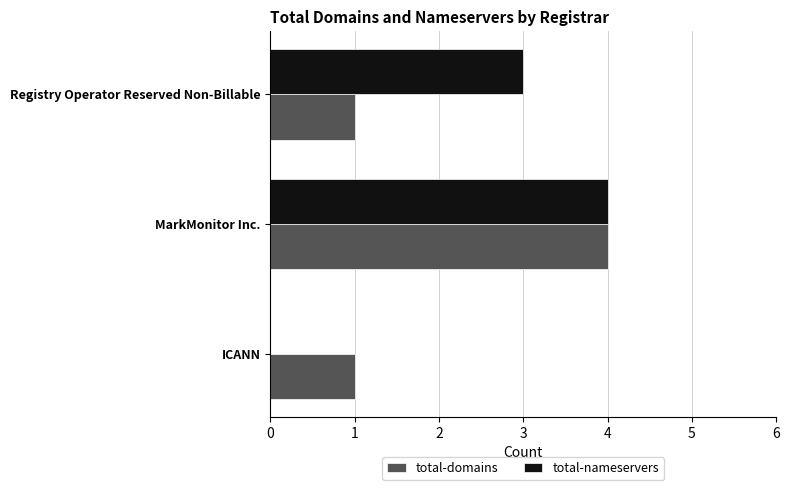

Which series changed the most between ICANN and MarkMonitor Inc.?

total-nameservers